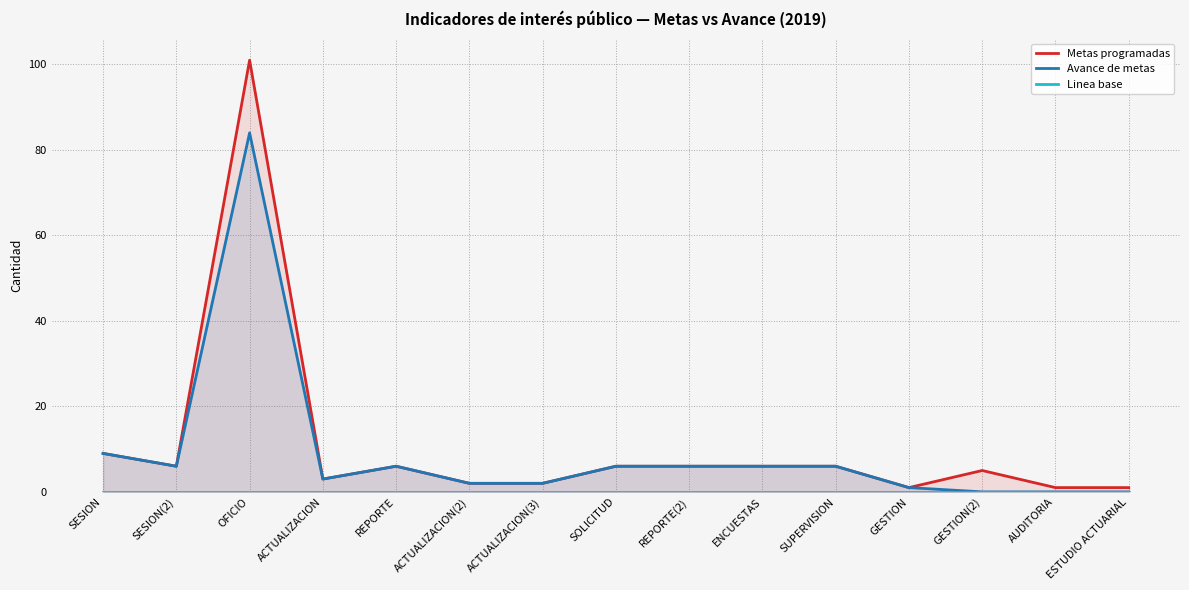

What is the maximum value shown in the chart?

101